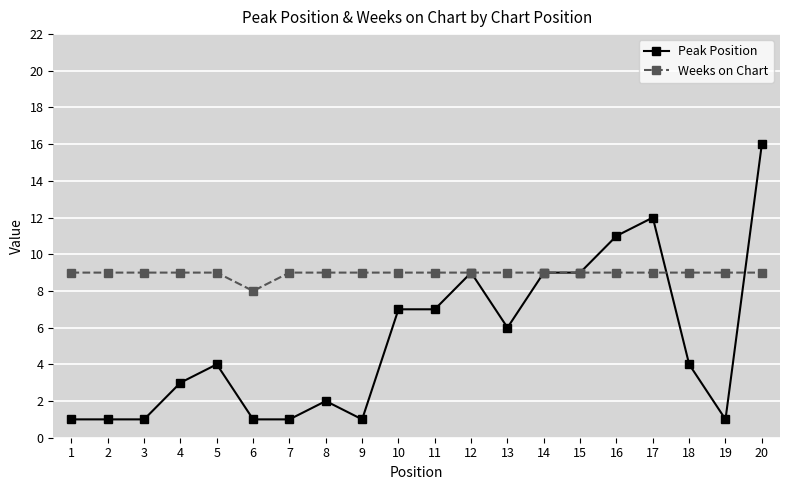

The value of Weeks on Chart at 6 is 8. True or false?

True